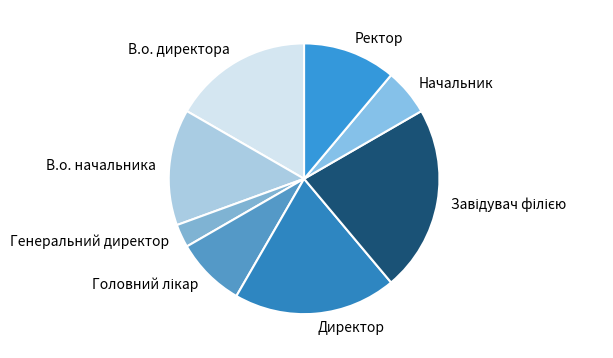

Which has a higher value, Ректор or В.о. начальника?

В.о. начальника